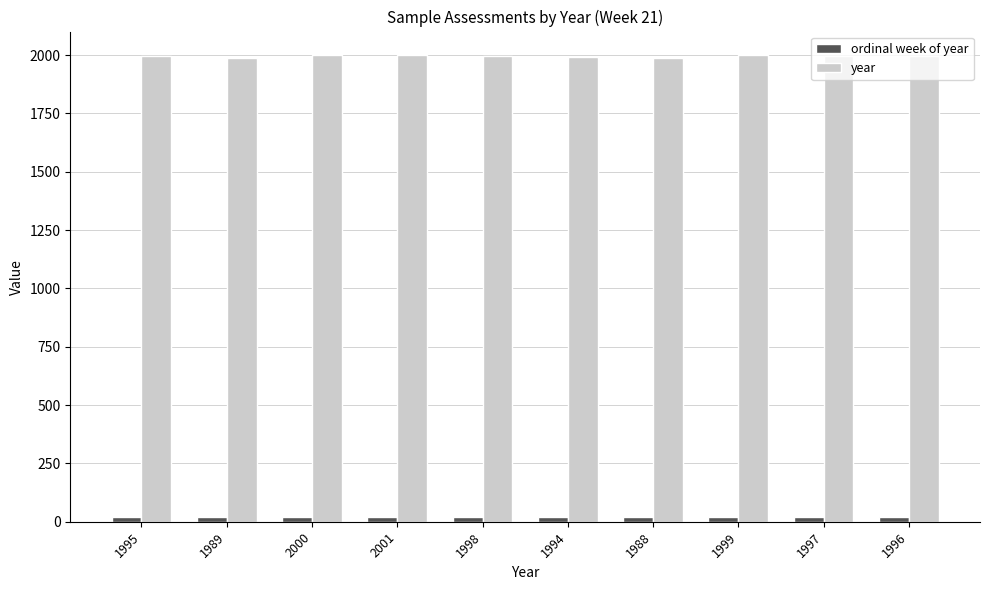

Which series has the largest range (max minus min)?

year